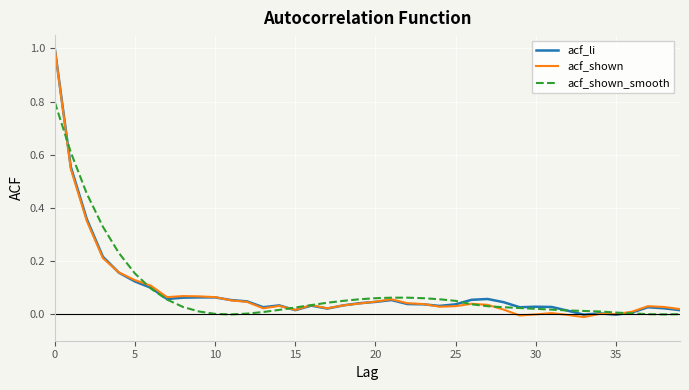

What is the highest value of the acf_shown_smooth series?

0.8